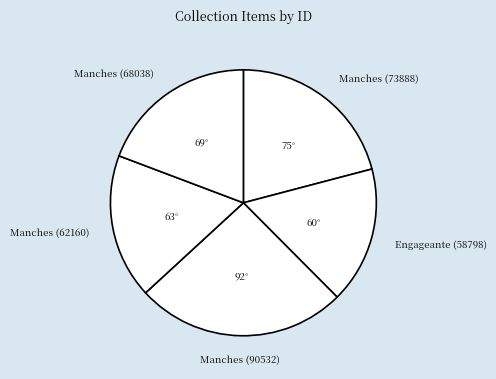

The Manches (62160) slice represents 18% of the pie. True or false?

True